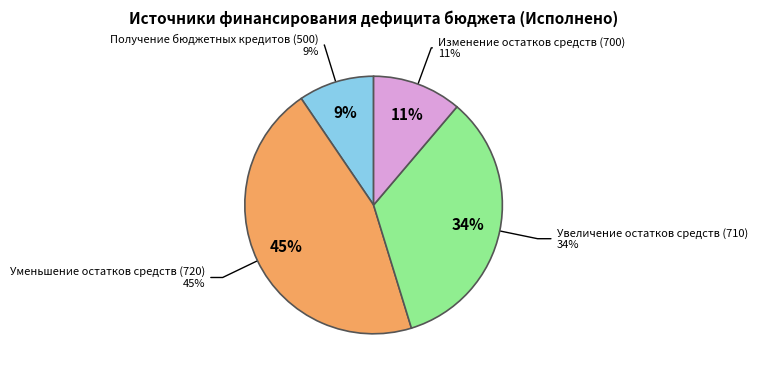

Is the sum of Уменьшение остатков средств (720) and Получение бюджетных кредитов (500) greater than half?

Yes